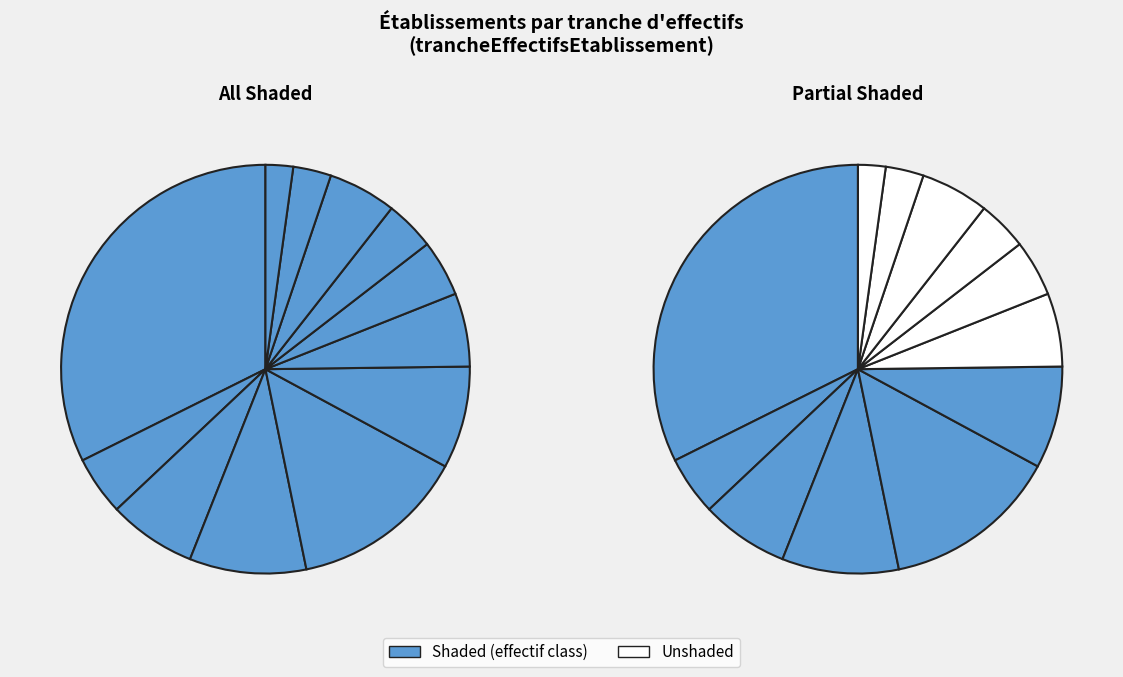

Count the number of slices in the pie.

12